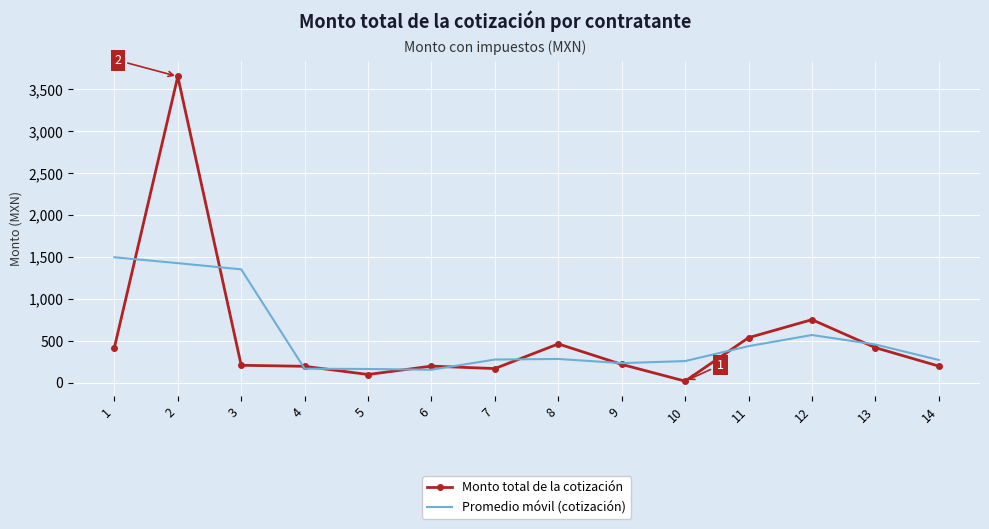

What value does the Monto total de la cotización series have at 2?

3654.0